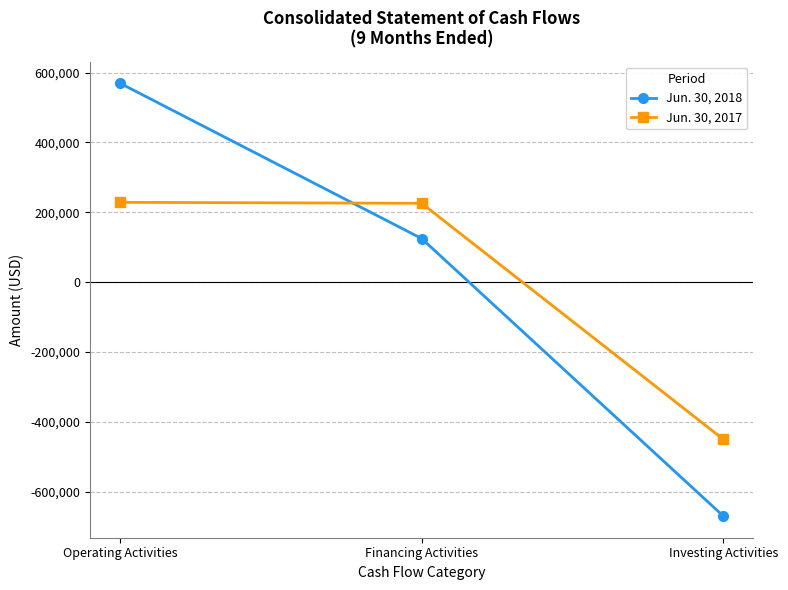

What is the sum of the Jun. 30, 2018 values at Financing Activities and Operating Activities?

694372